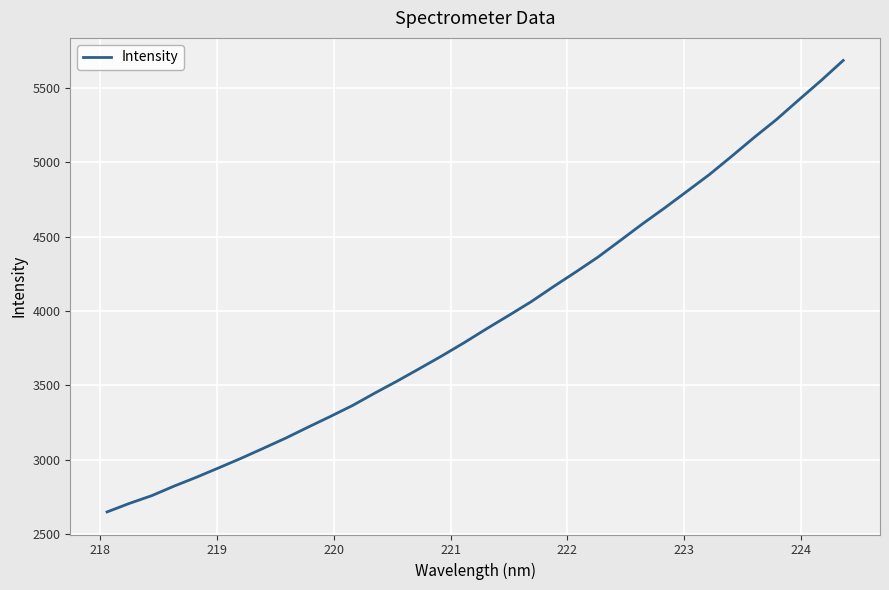

What is the minimum value shown in the chart?

2649.3